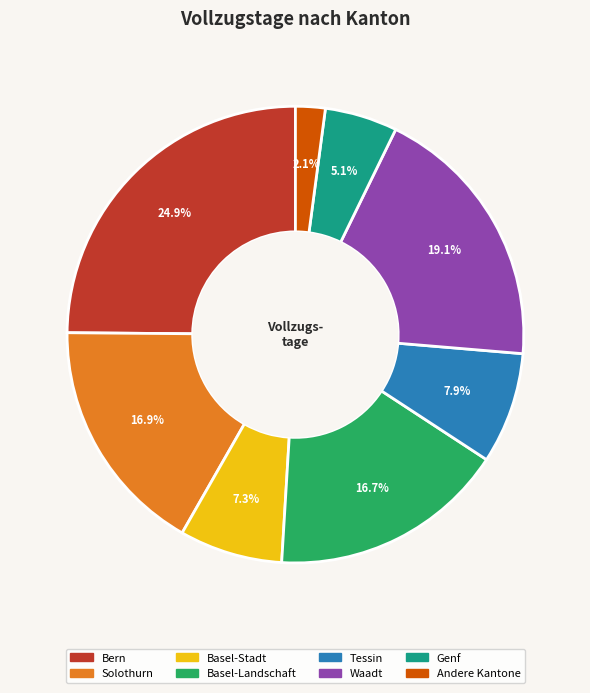

Which slice is the smallest?

Andere Kantone